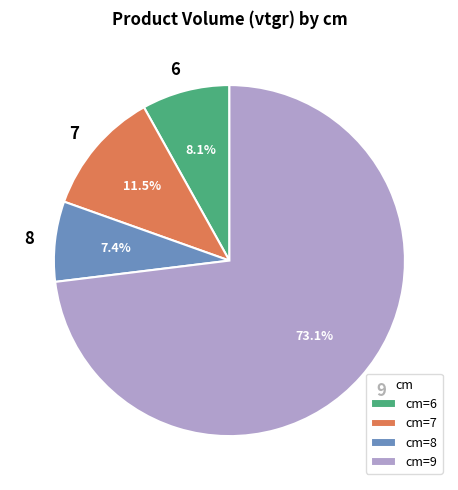

To the nearest percent, what is the difference between the 6 and 8 slice percentages?

1%